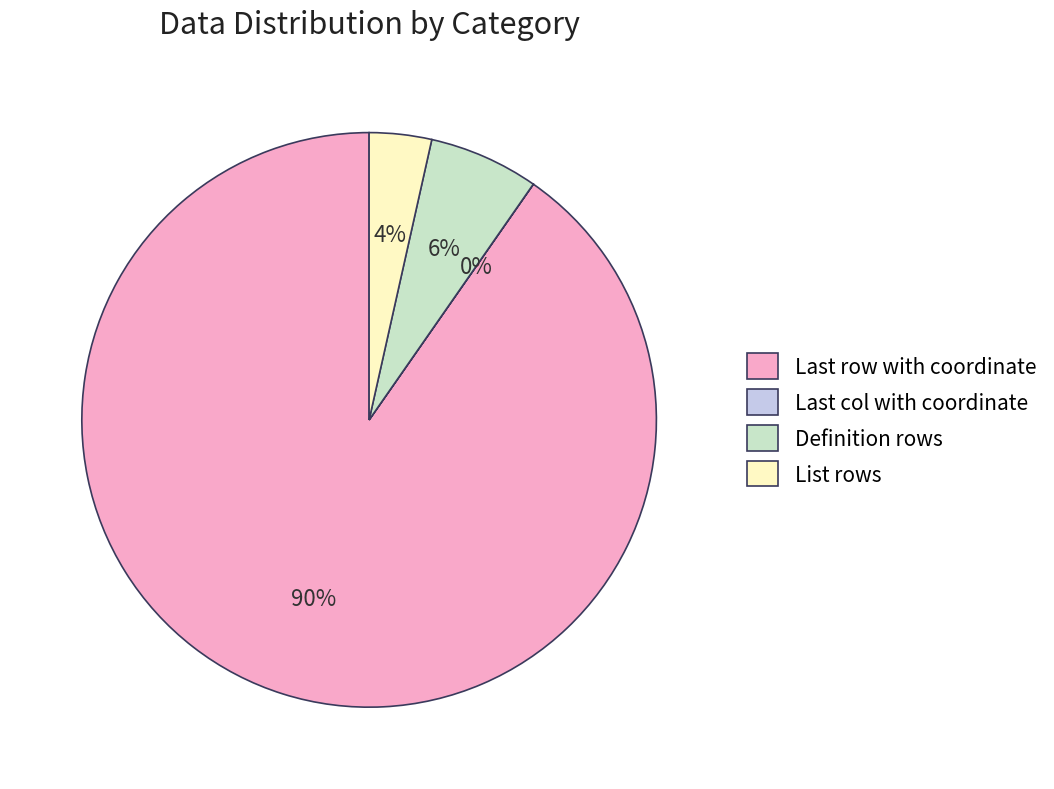

Does Definition rows account for over 50% of the chart?

No